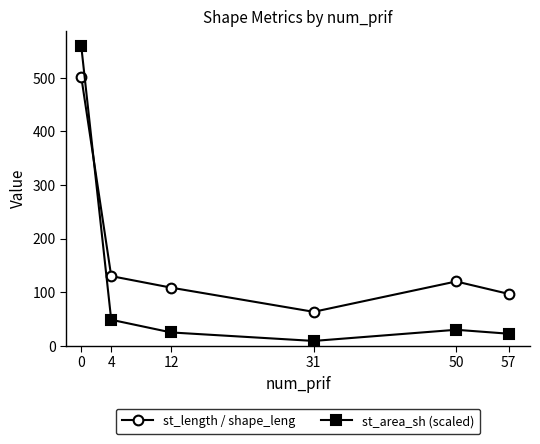

How many distinct data groups are displayed?

2